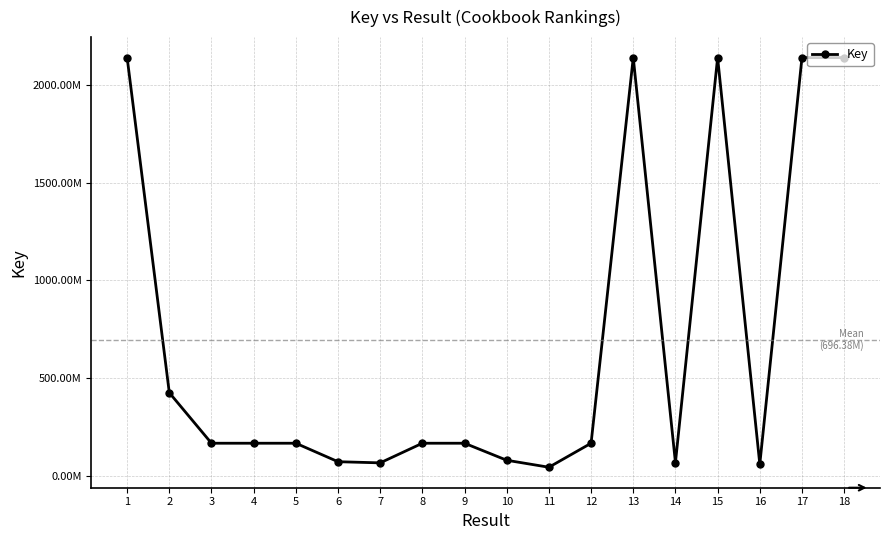

Does the chart display data point markers on the line(s)?

Yes